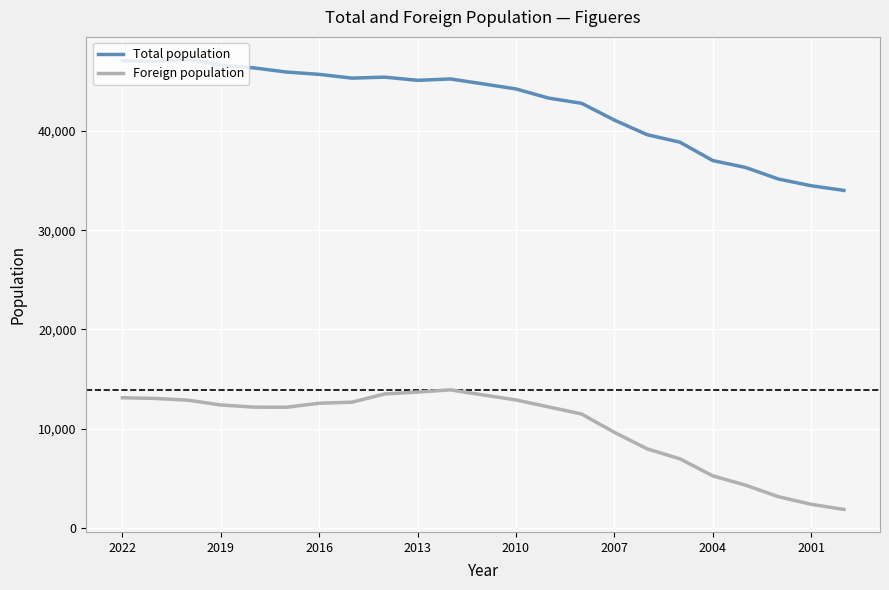

Rank the series by their maximum value, from highest to lowest.

Total population, Foreign population